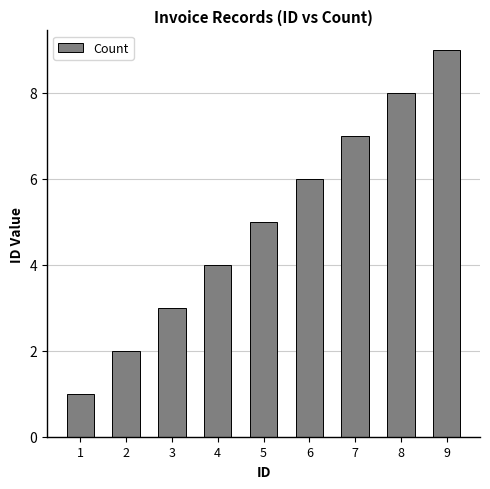

What value does the data have at 1?

1